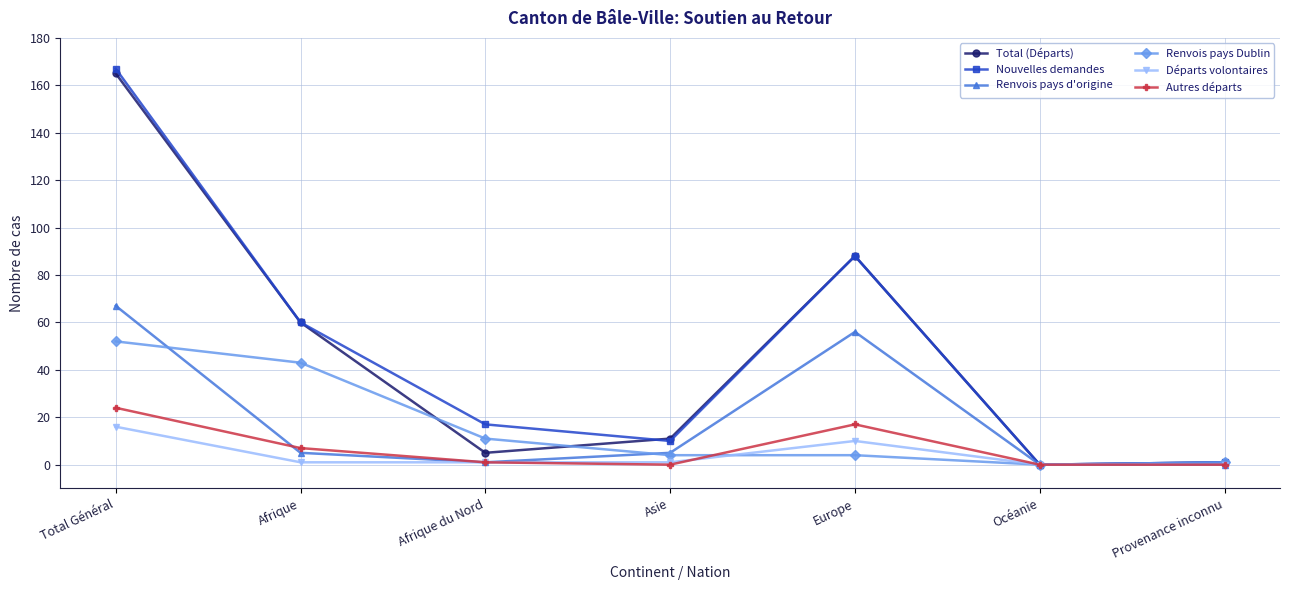

Reading right to left, extract all data points from this chart.

Total (Départs): Provenance inconnu=1	Océanie=0	Europe=88	Asie=11	Afrique du Nord=5	Afrique=60	Total Général=165
Nouvelles demandes: Provenance inconnu=1	Océanie=0	Europe=88	Asie=10	Afrique du Nord=17	Afrique=60	Total Général=167
Renvois pays d'origine: Provenance inconnu=0	Océanie=0	Europe=56	Asie=5	Afrique du Nord=1	Afrique=5	Total Général=67
Renvois pays Dublin: Provenance inconnu=1	Océanie=0	Europe=4	Asie=4	Afrique du Nord=11	Afrique=43	Total Général=52
Départs volontaires: Provenance inconnu=0	Océanie=0	Europe=10	Asie=1	Afrique du Nord=1	Afrique=1	Total Général=16
Autres départs: Provenance inconnu=0	Océanie=0	Europe=17	Asie=0	Afrique du Nord=1	Afrique=7	Total Général=24